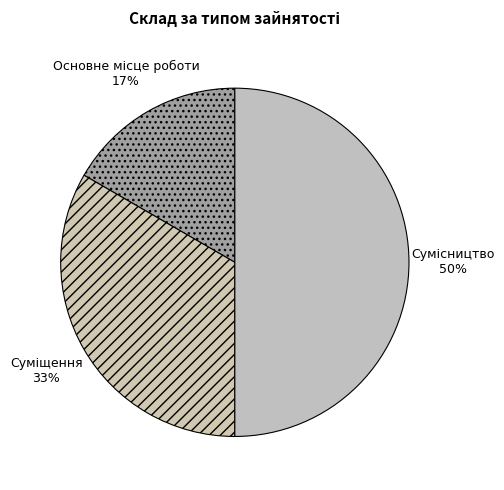

How many slices are in this pie chart?

3